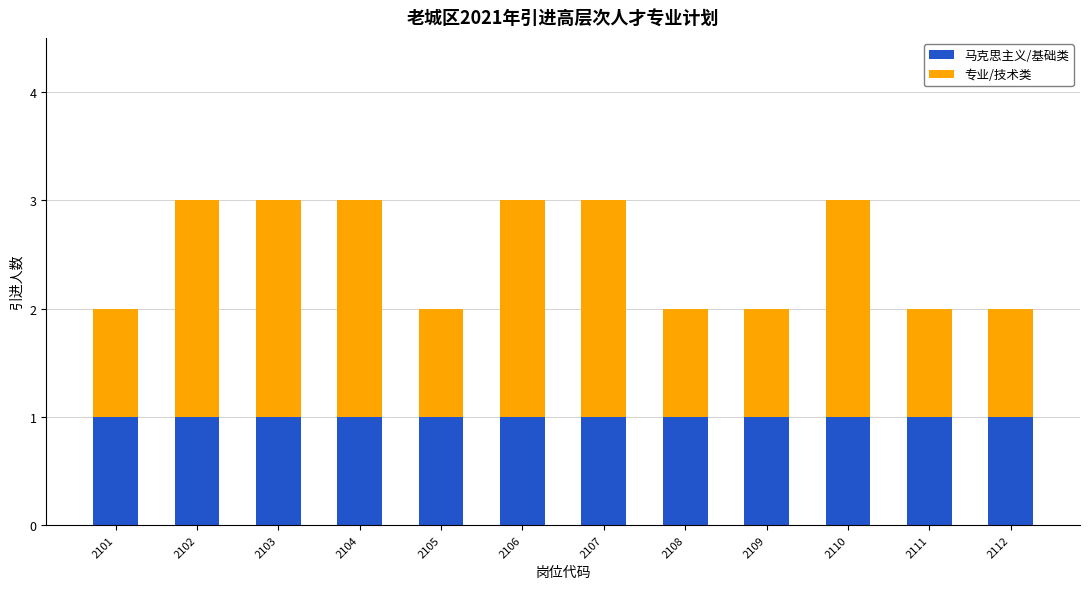

What are all the series names shown in the legend?

马克思主义/基础类, 专业/技术类